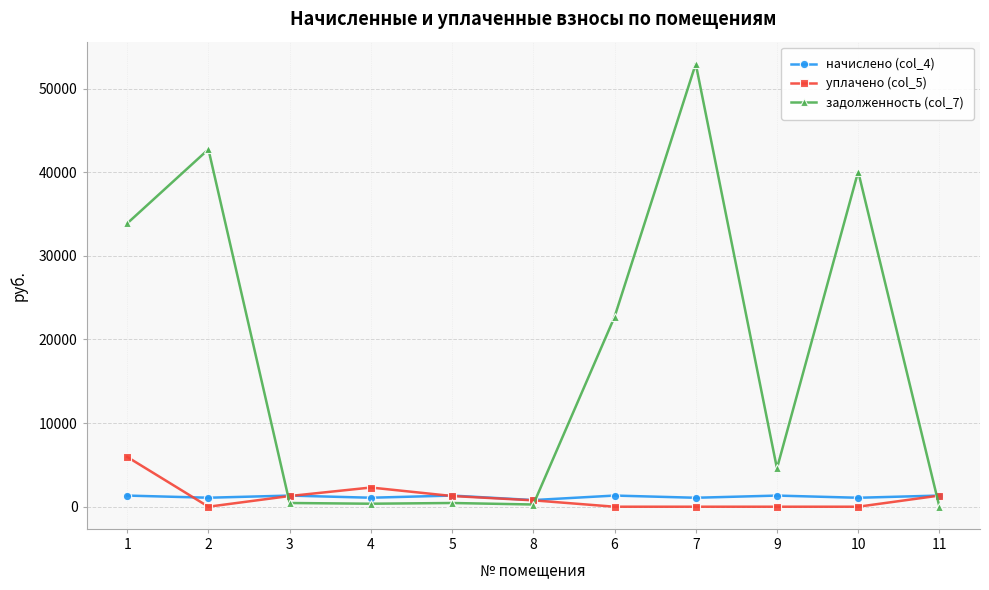

Which label corresponds to the largest value in the chart?

7